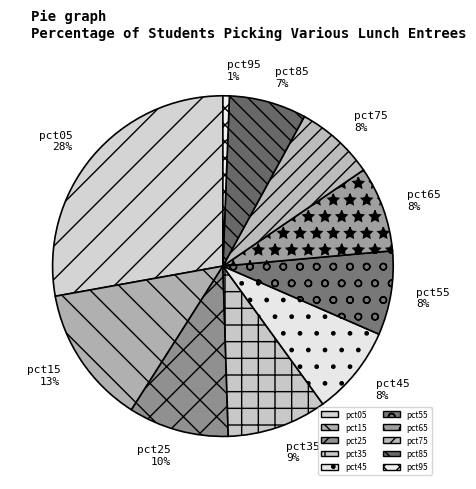

Does pct25 represent more than half of the total?

No